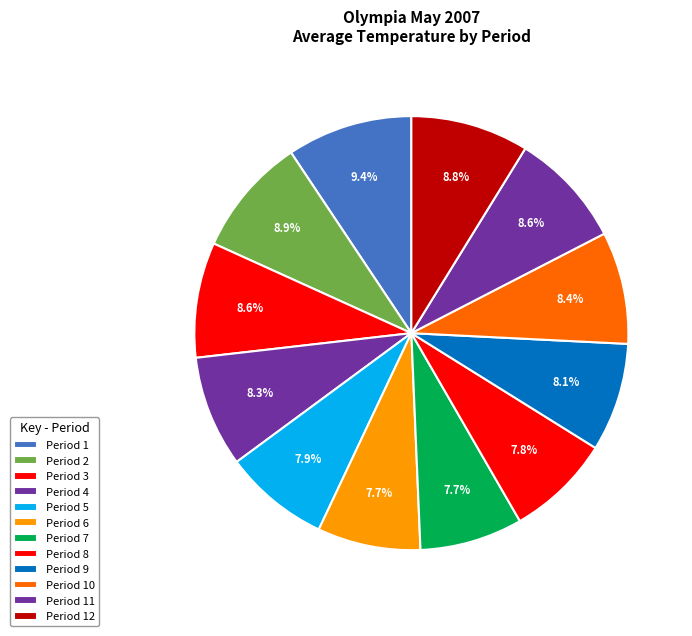

To the nearest percent, what is the combined percentage of Period 4 and Period 10?

17%